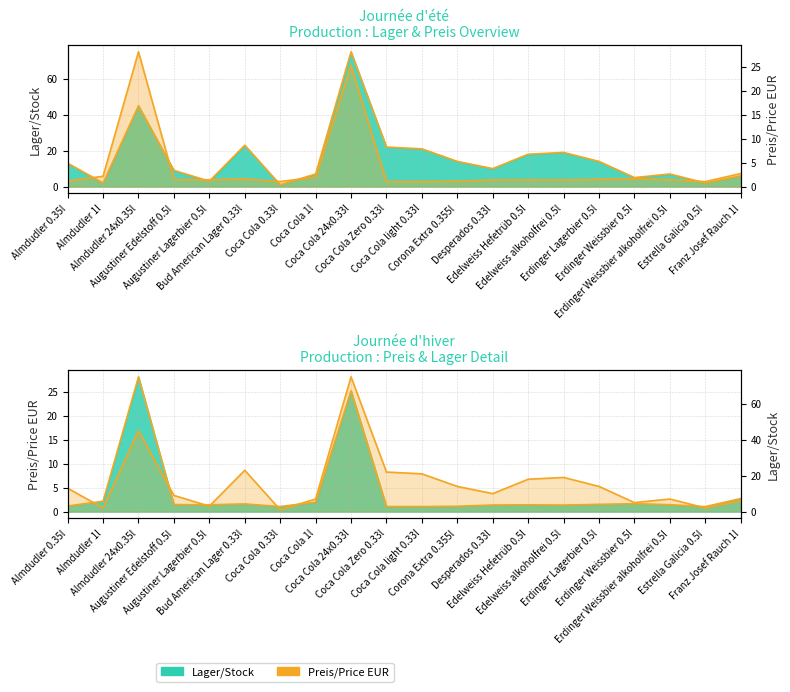

How many interior local valleys does the stock series have?

6